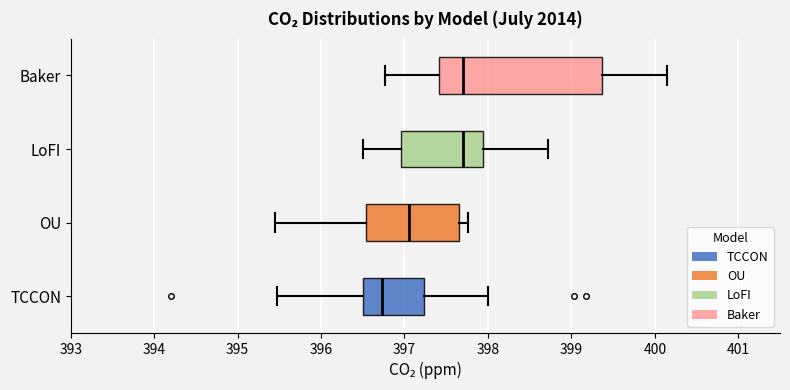

Reading bottom to top, read every box against the x-axis: the position of its median line, the range the box covers, and the ends of its whiskers. The values are not printed on the chart, so give them approximately, as read against the axis.

TCCON: median 396.7, box 396.5 to 397.2, whiskers 395.5 to 398.0
OU: median 397.1, box 396.5 to 397.7, whiskers 395.5 to 397.8
LoFI: median 397.7, box 397.0 to 397.9, whiskers 396.5 to 398.7
Baker: median 397.7, box 397.4 to 399.4, whiskers 396.8 to 400.2